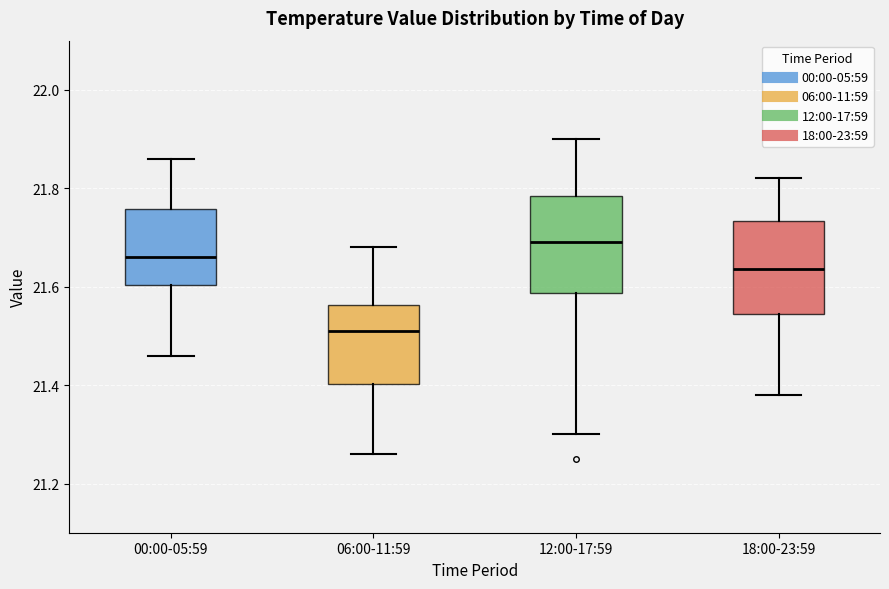

Where does the lower whisker of the box for 06:00-11:59 end on the y-axis? The values are not printed on the chart, so give them approximately, as read against the axis.

21.26